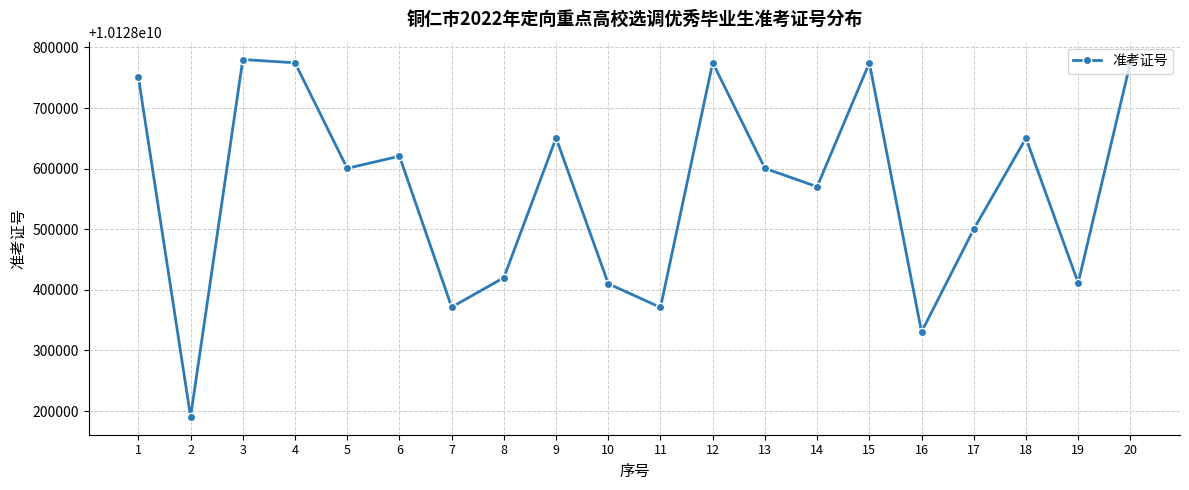

What is the change in value from 9 to 17?

-150505